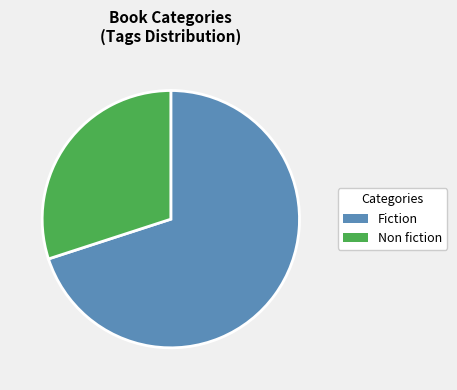

Does Non fiction account for over 50% of the chart?

No